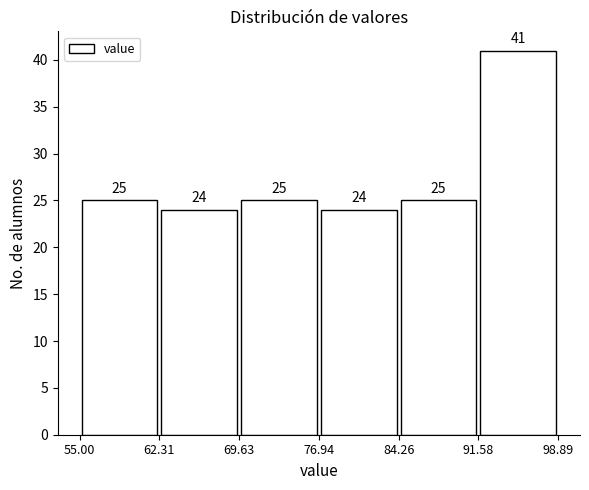

Reading left to right, transcribe this chart: for each bar, give the range it covers on the x-axis and its height.

55.00 to 62.31: 25
62.31 to 69.63: 24
69.63 to 76.94: 25
76.94 to 84.26: 24
84.26 to 91.58: 25
91.58 to 98.89: 41